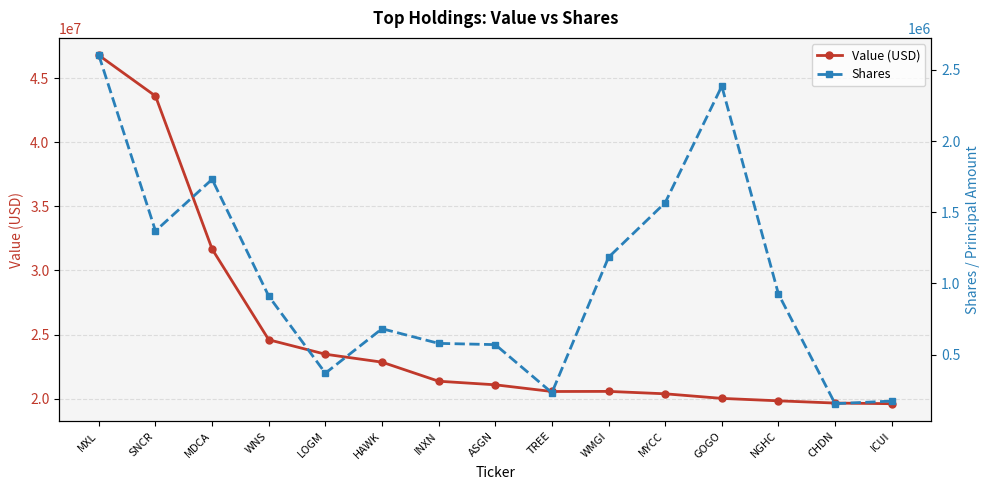

Which series has the widest spread of values?

Value (USD)